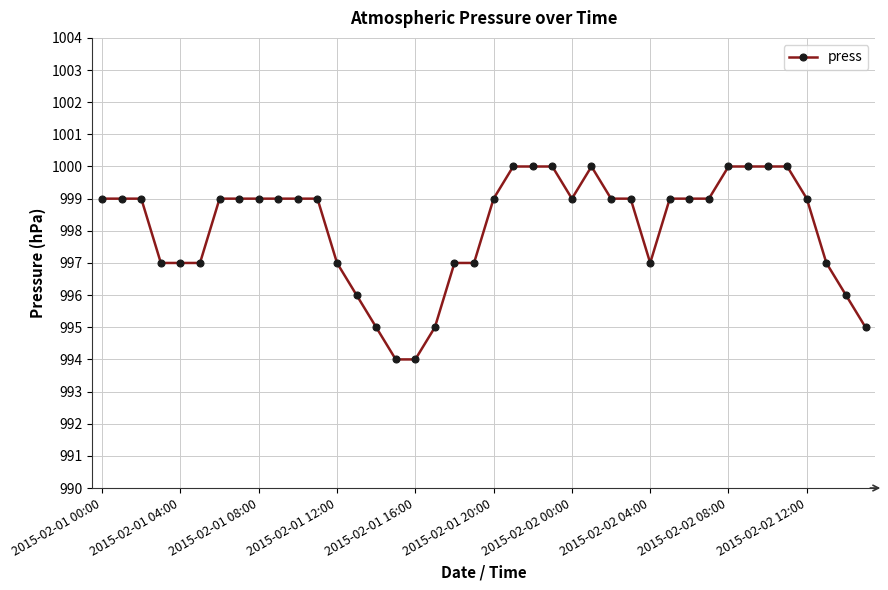

What is the maximum value shown in the chart?

1000